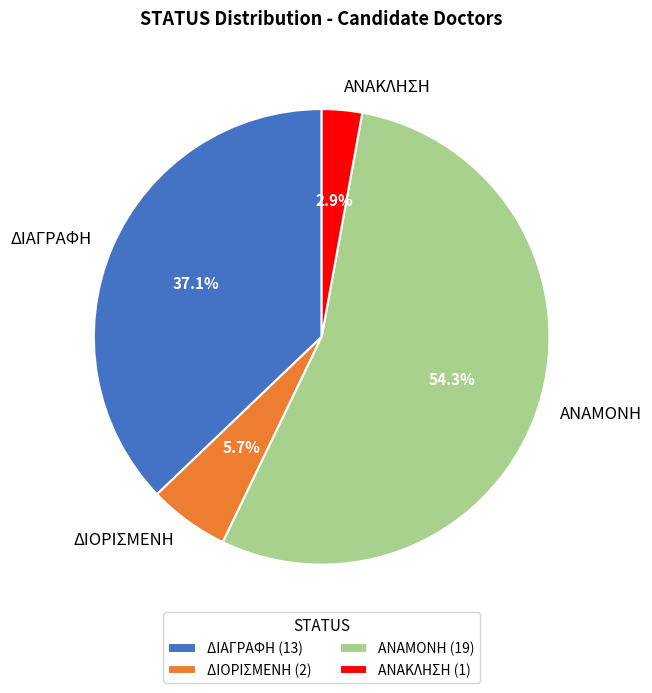

True or false: ΑΝΑΚΛΗΣΗ accounts for 3% of the total.

True